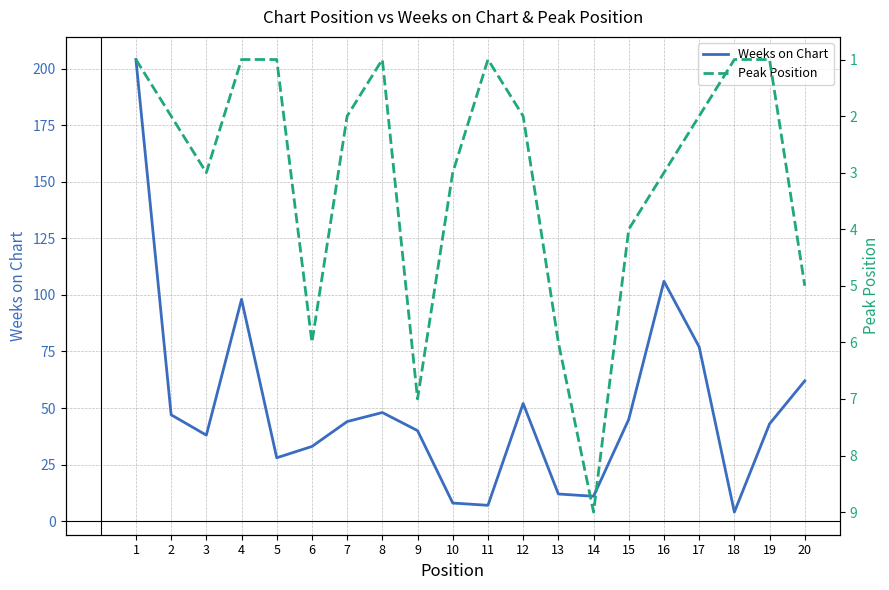

Reading right to left, list all the values displayed in this chart.

Weeks on Chart: 20=62	19=43	18=4	17=77	16=106	15=45	14=11	13=12	12=52	11=7	10=8	9=40	8=48	7=44	6=33	5=28	4=98	3=38	2=47	1=204
Peak Position: 20=5	19=1	18=1	17=2	16=3	15=4	14=9	13=6	12=2	11=1	10=3	9=7	8=1	7=2	6=6	5=1	4=1	3=3	2=2	1=1